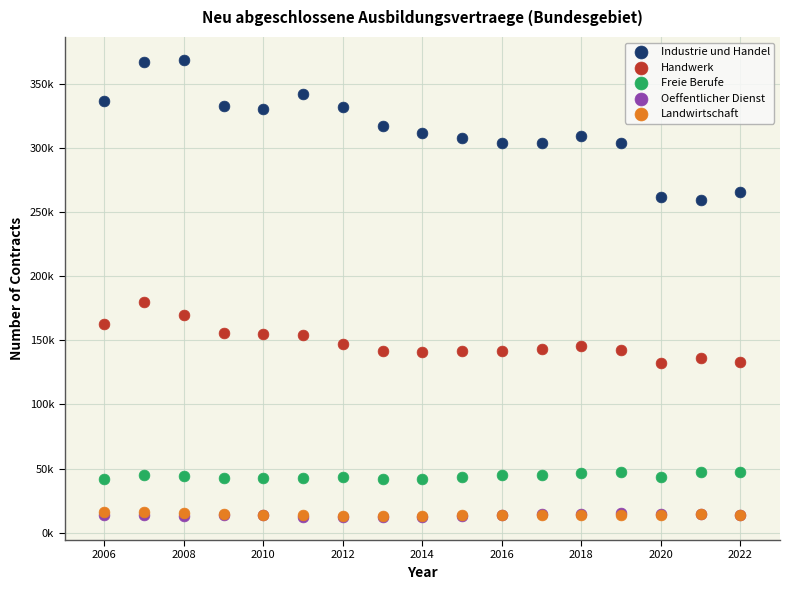

Which series contains the highest Y value?

Industrie und Handel